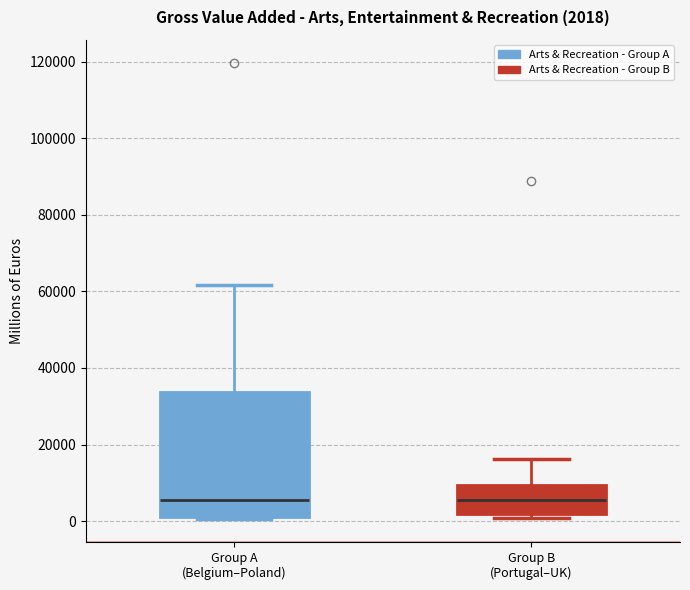

Which box is the tallest, from its lower edge to its upper edge?

Group A (Belgium–Poland)